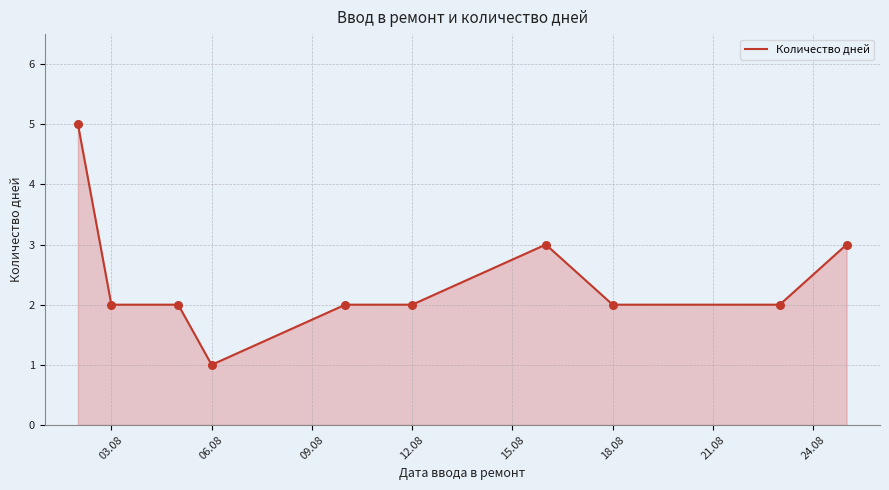

What is the difference between the maximum and minimum values?

4